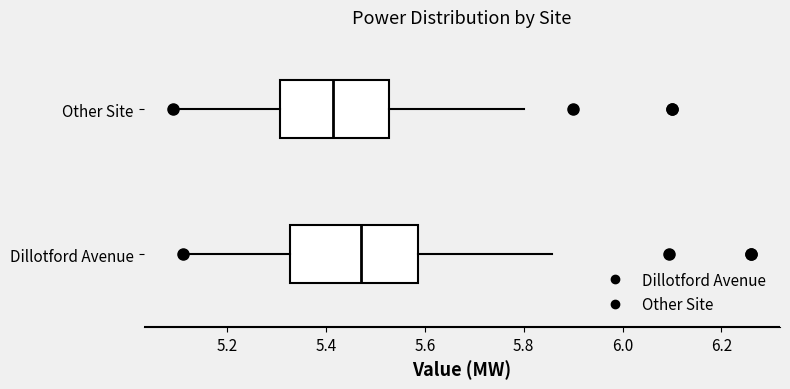

Reading bottom to top, read every box against the x-axis: the position of its median line, the range the box covers, and the ends of its whiskers. The values are not printed on the chart, so give them approximately, as read against the axis.

Dillotford Avenue: median 5.48, box 5.32 to 5.58, whiskers 5.12 to 5.86
Other Site: median 5.42, box 5.30 to 5.52, whiskers 5.10 to 5.80